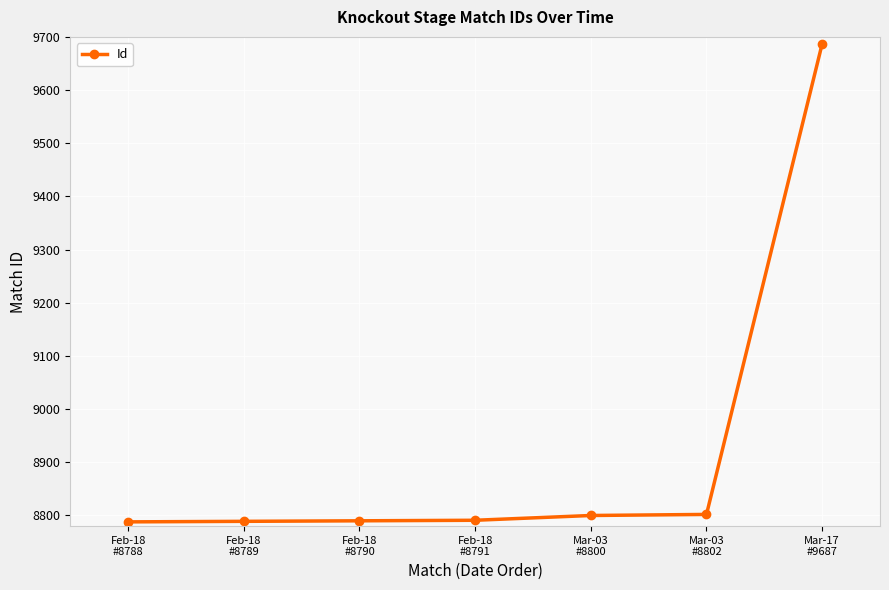

Is it true that the value at Feb-18
#8791 is 8791?

True